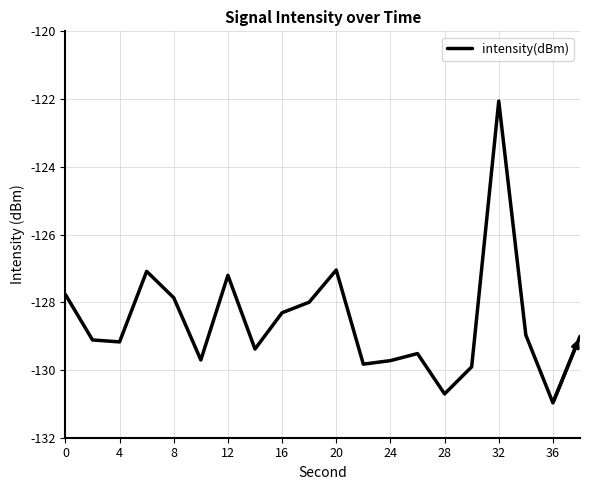

What is the minimum value shown in the chart?

-131.0